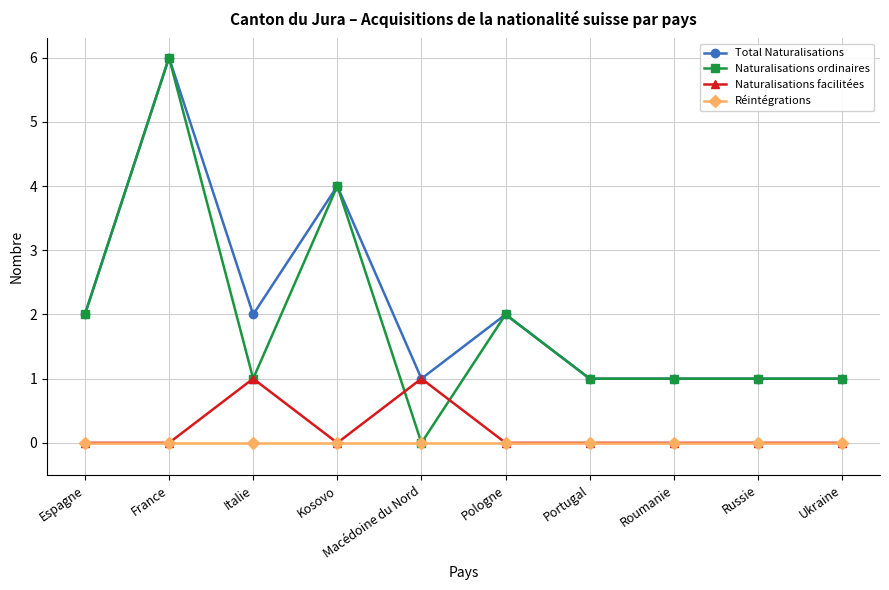

The Naturalisations facilitées series shows -1 at Roumanie. True or false?

False